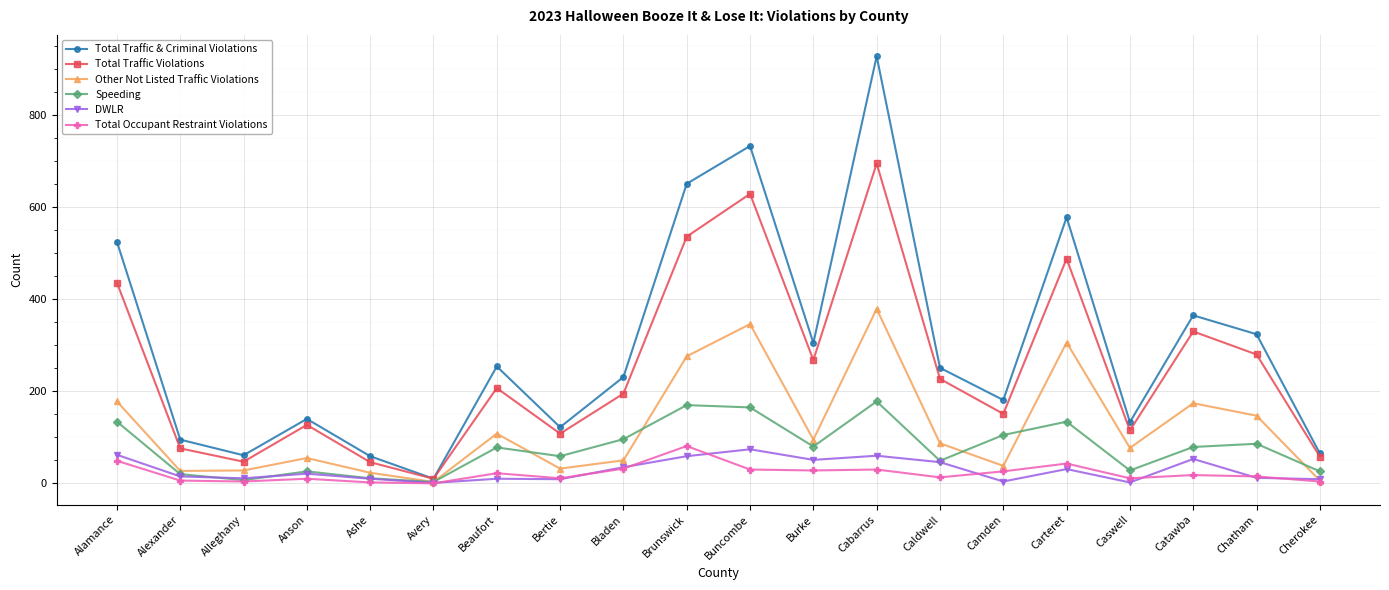

What is the label of the 6th point from the right?

Camden